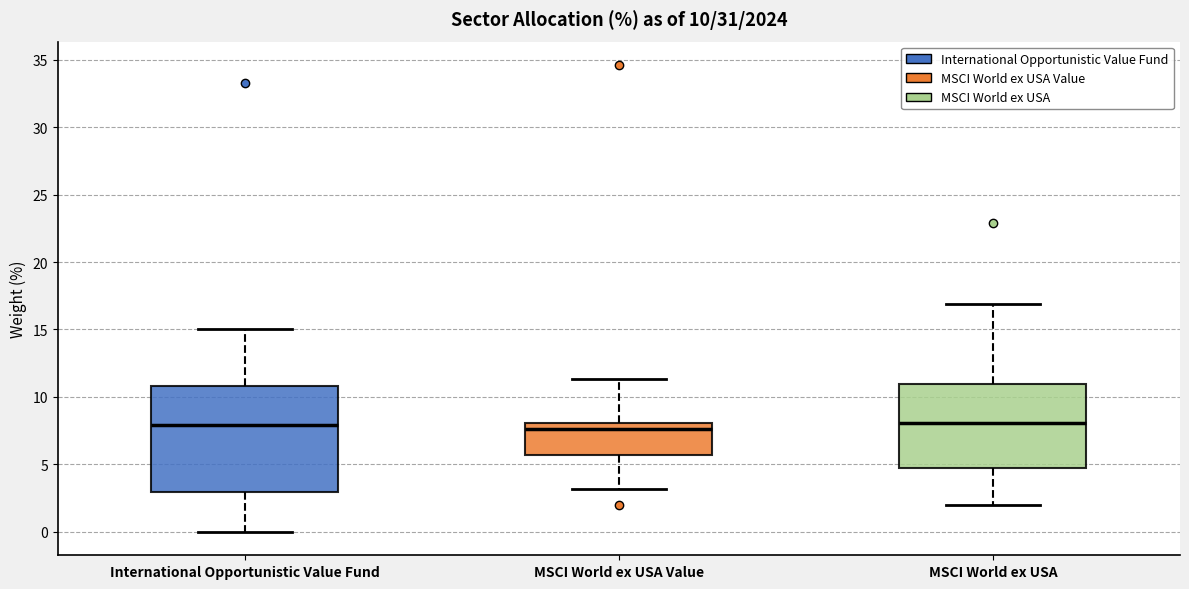

Which box is the tallest, from its lower edge to its upper edge?

International Opportunistic Value Fund